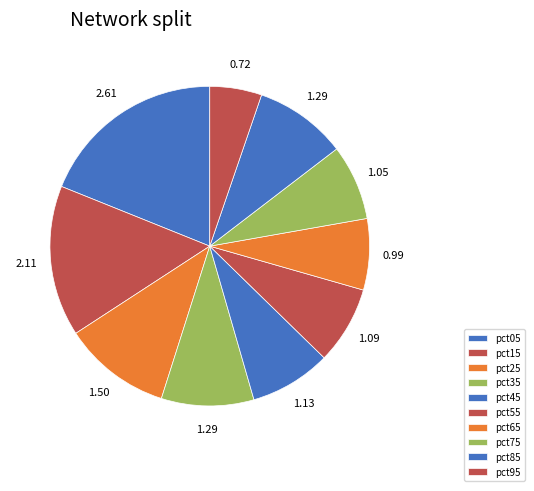

What is the ratio of the value at pct95 to the value at pct55?

0.7